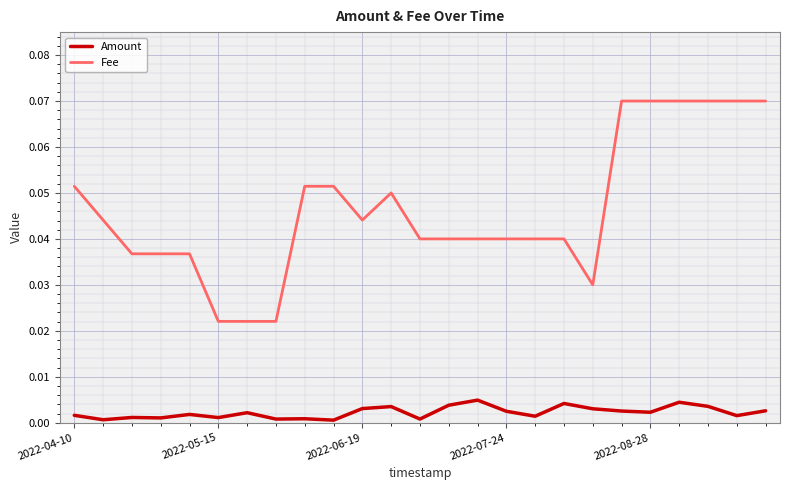

Rank the series by their average value, from highest to lowest.

Fee, Amount